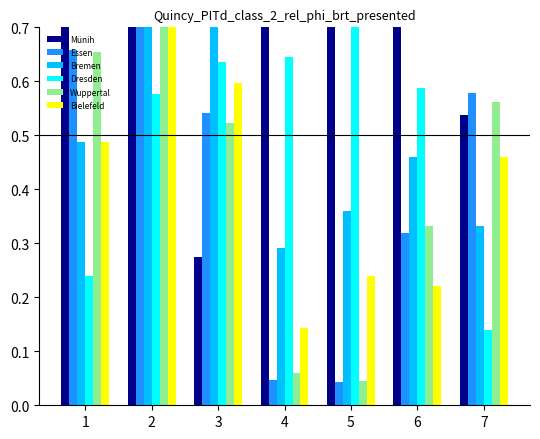

Reading left to right, transcribe all the data shown in this chart.

Münih: 1=0.7	2=0.8	3=0.3	4=0.8	5=0.8	6=1.0	7=0.5
Essen: 1=0.7	2=0.8	3=0.5	4=0.0	5=0.0	6=0.3	7=0.6
Bremen: 1=0.5	2=1.0	3=0.8	4=0.3	5=0.4	6=0.5	7=0.3
Dresden: 1=0.2	2=0.6	3=0.6	4=0.6	5=0.7	6=0.6	7=0.1
Wuppertal: 1=0.7	2=0.8	3=0.5	4=0.1	5=0.0	6=0.3	7=0.6
Bielefeld: 1=0.5	2=0.7	3=0.6	4=0.1	5=0.2	6=0.2	7=0.5